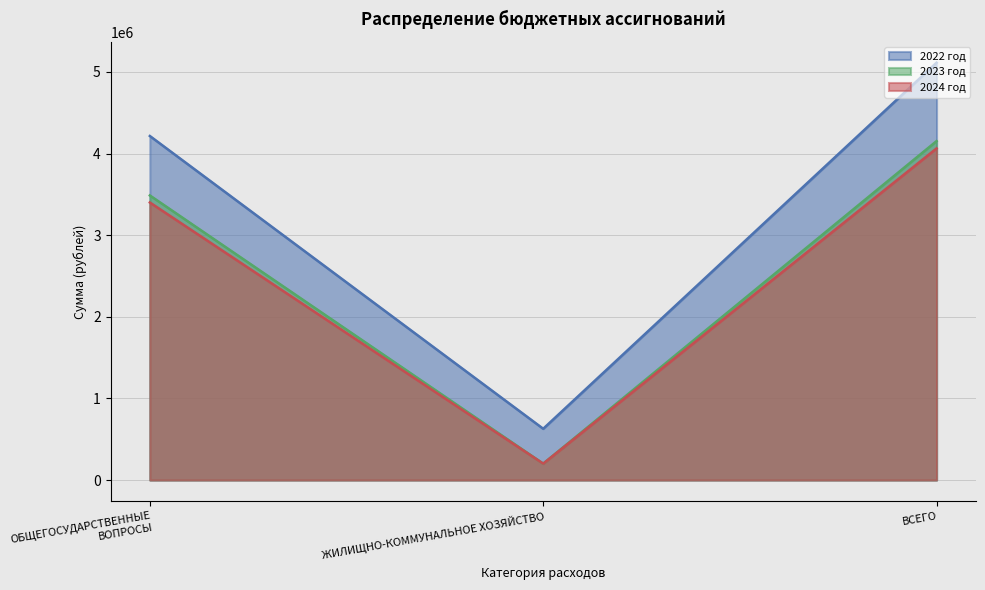

At which category is the sum across all series the highest?

ВСЕГО